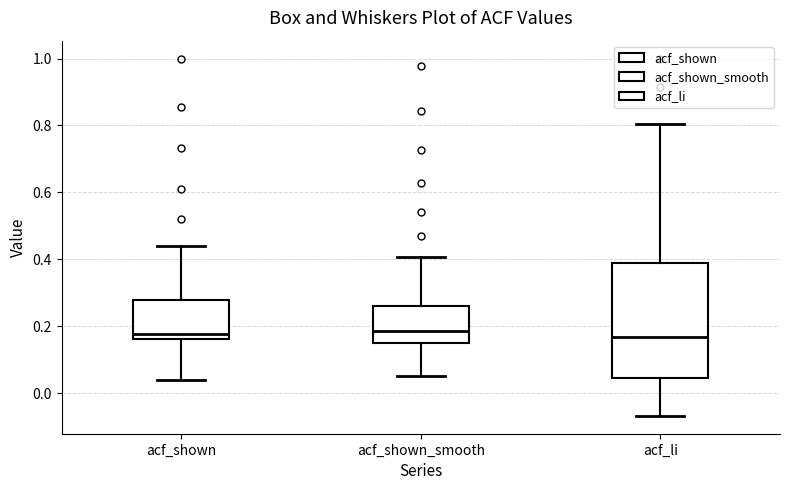

Reading left to right, read every box against the y-axis: the position of its median line, the range the box covers, and the ends of its whiskers. The values are not printed on the chart, so give them approximately, as read against the axis.

acf_shown: median 0.18, box 0.16 to 0.28, whiskers 0.04 to 0.44
acf_shown_smooth: median 0.18, box 0.16 to 0.26, whiskers 0.06 to 0.40
acf_li: median 0.16, box 0.04 to 0.40, whiskers -0.06 to 0.80